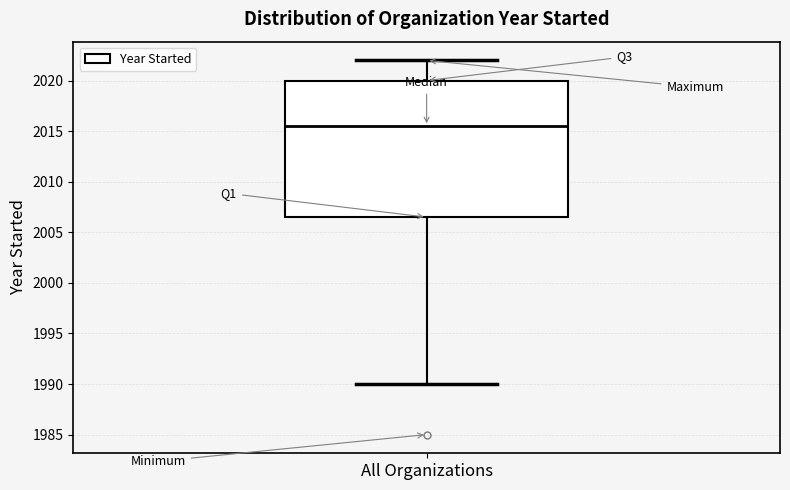

Transcribe this box plot: give where the median line is, the range the box spans, and where the two whiskers end, as read against the y-axis. The values are not printed on the chart, so give them approximately, as read against the axis.

median 2015.5, box 2006.5 to 2020.0, whiskers 1990.0 to 2022.0